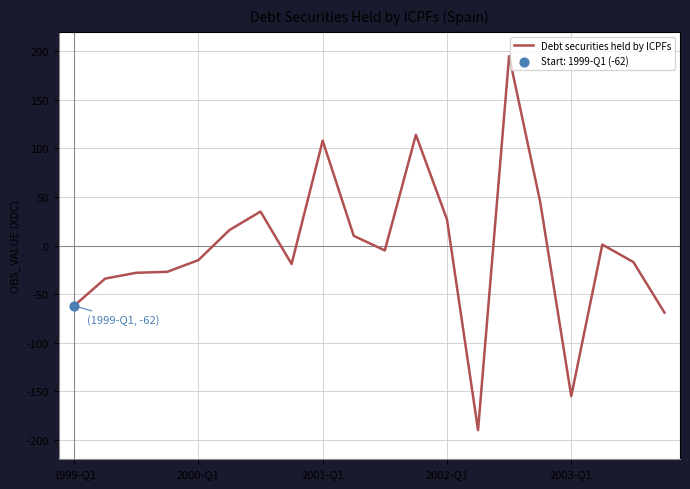

What is the smallest value displayed?

-190